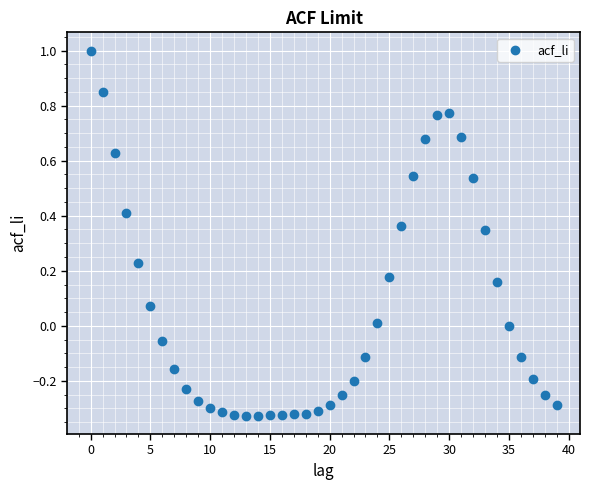

How many points are shown in the scatter plot?

40